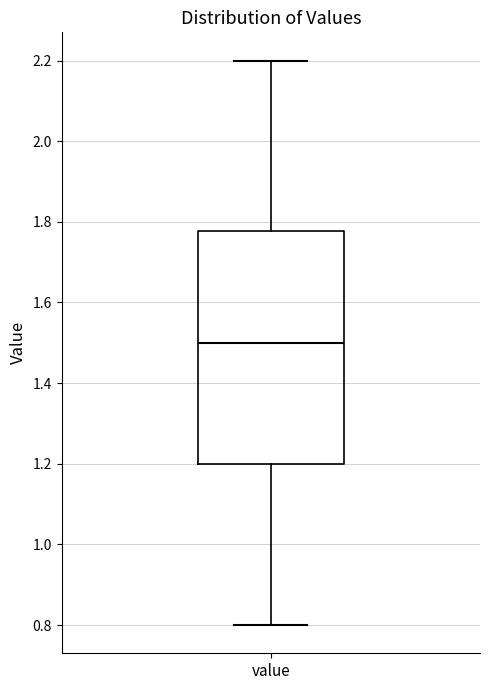

Where is the upper edge of the box for value on the y-axis? The values are not printed on the chart, so give them approximately, as read against the axis.

1.78